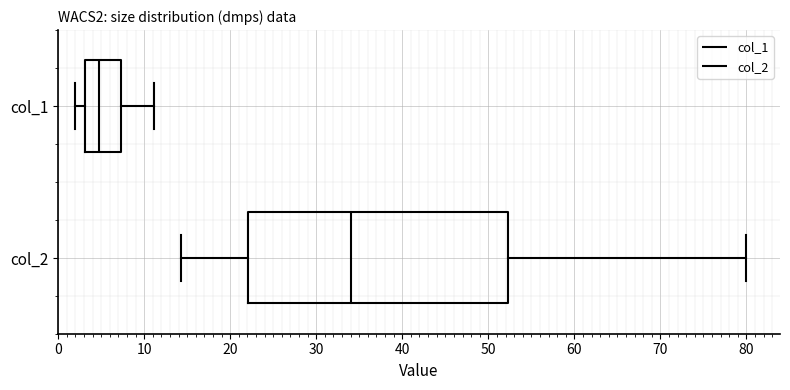

Where is the left edge of the box for col_1 on the x-axis? The values are not printed on the chart, so give them approximately, as read against the axis.

3